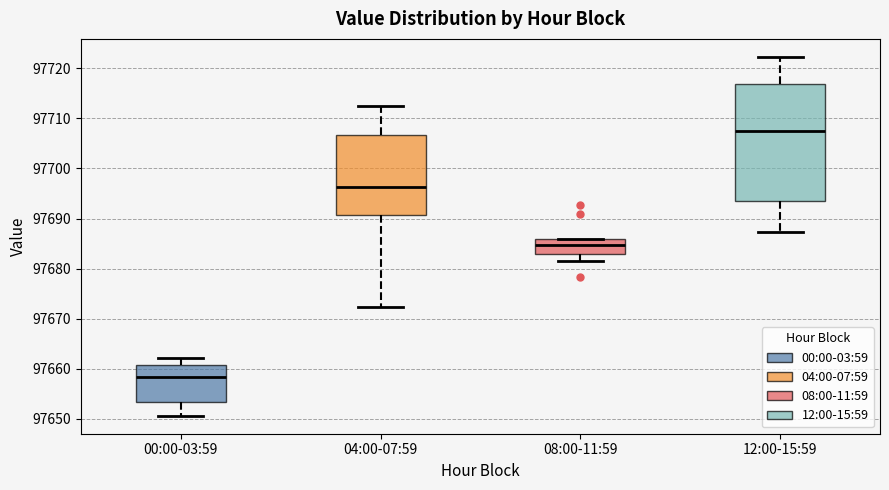

Reading left to right, transcribe this box plot: for each box, give where its median line is, the range the box spans, and where its two whiskers end, as read against the y-axis. The values are not printed on the chart, so give them approximately, as read against the axis.

00:00-03:59: median 97658, box 97653 to 97661, whiskers 97651 to 97662
04:00-07:59: median 97696, box 97691 to 97707, whiskers 97672 to 97712
08:00-11:59: median 97685, box 97683 to 97686, whiskers 97682 to 97686
12:00-15:59: median 97707, box 97693 to 97717, whiskers 97687 to 97722